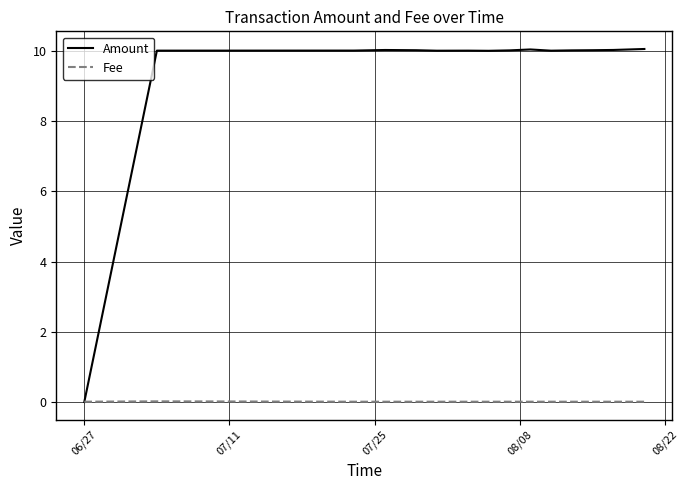

List the series in order of their peak value, lowest first.

Fee, Amount